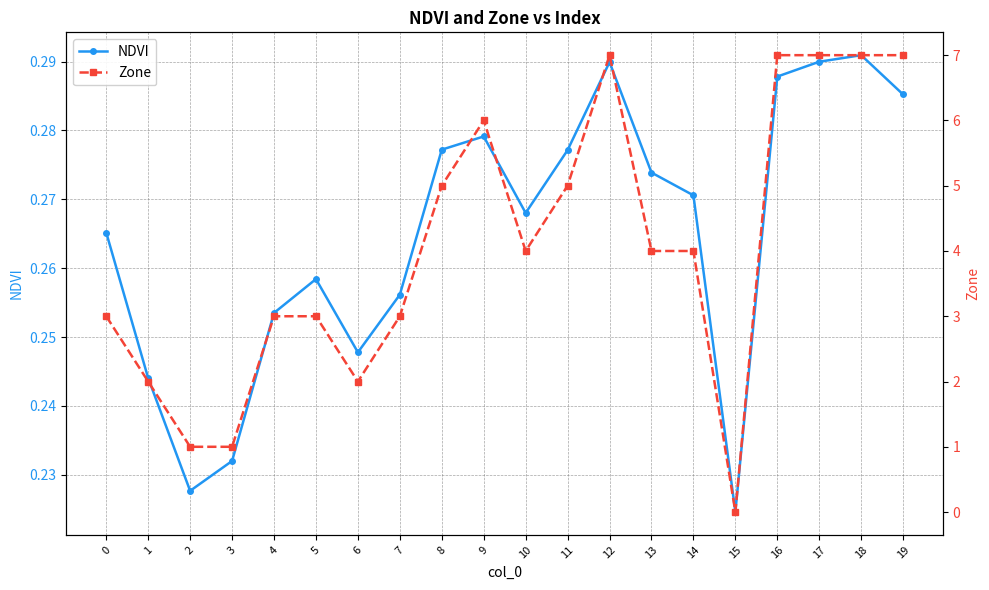

How many interior local peaks does the NDVI series have?

4